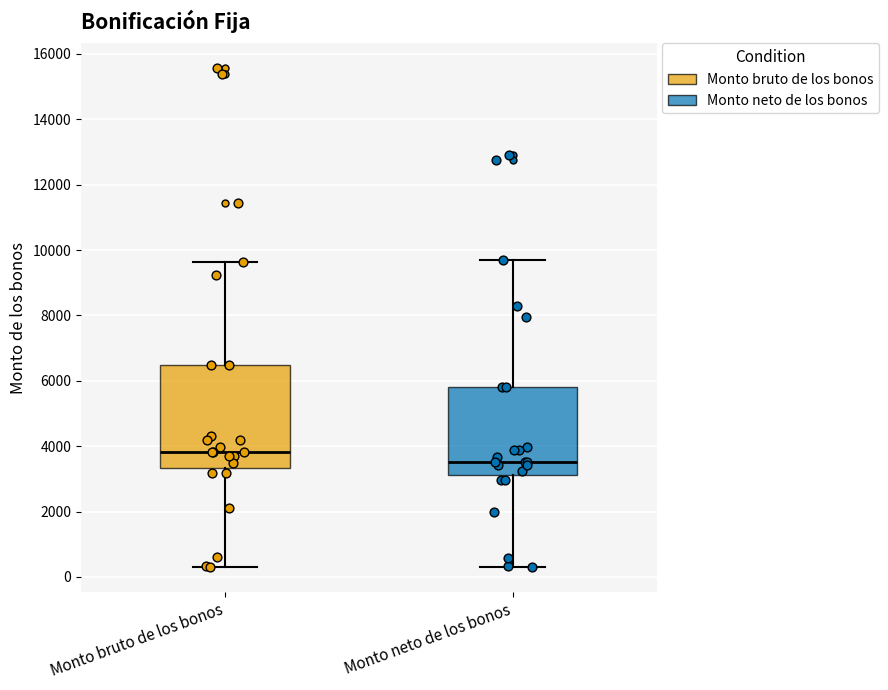

Comparing the boxes themselves (not the whiskers), which one is the tallest?

Monto bruto de los bonos